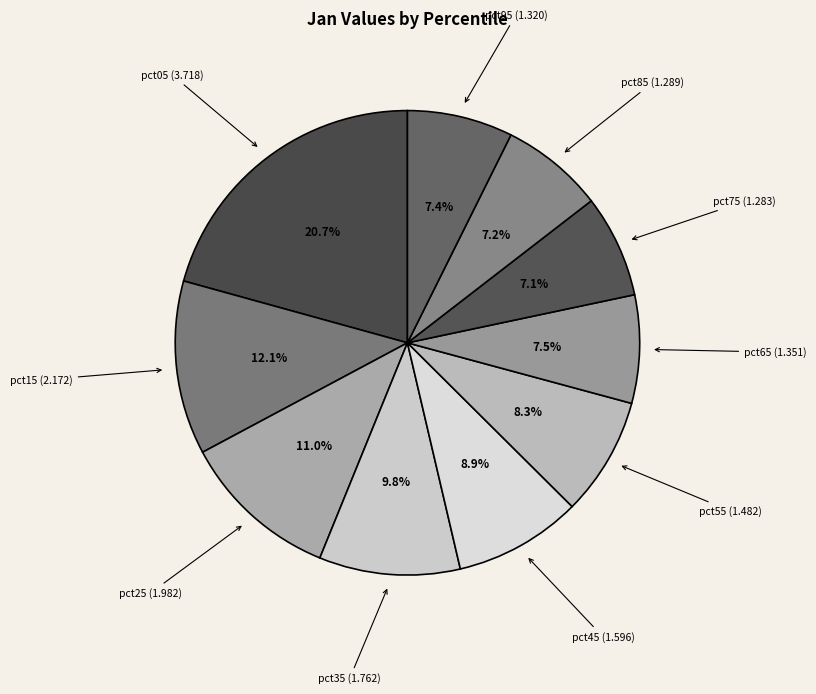

Is there any slice that represents more than half of the pie?

No